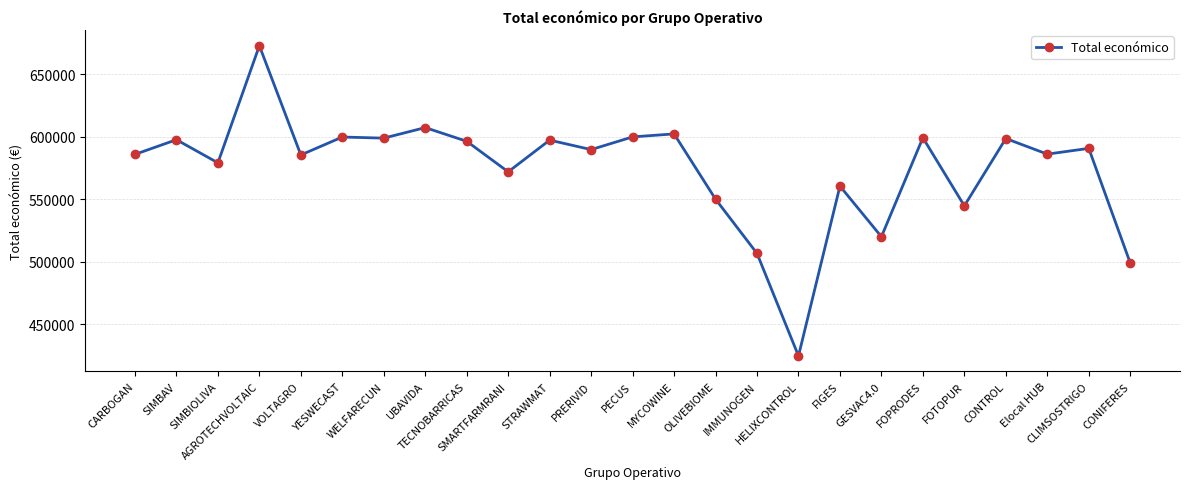

Which category has the lowest value across all series?

HELIXCONTROL